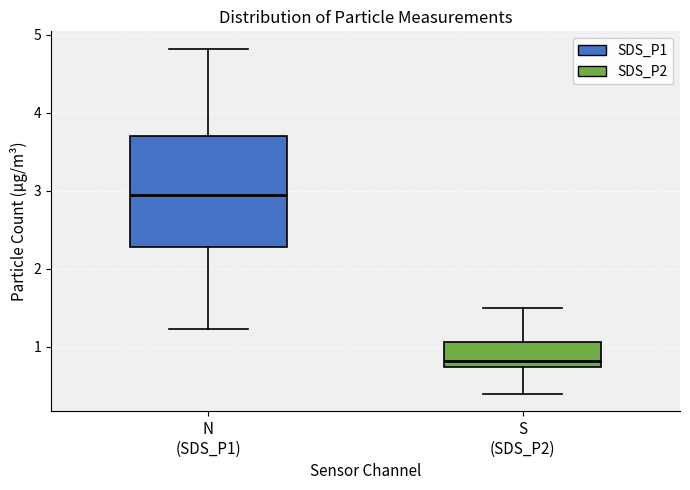

Which box has the highest median line?

N (SDS_P1)